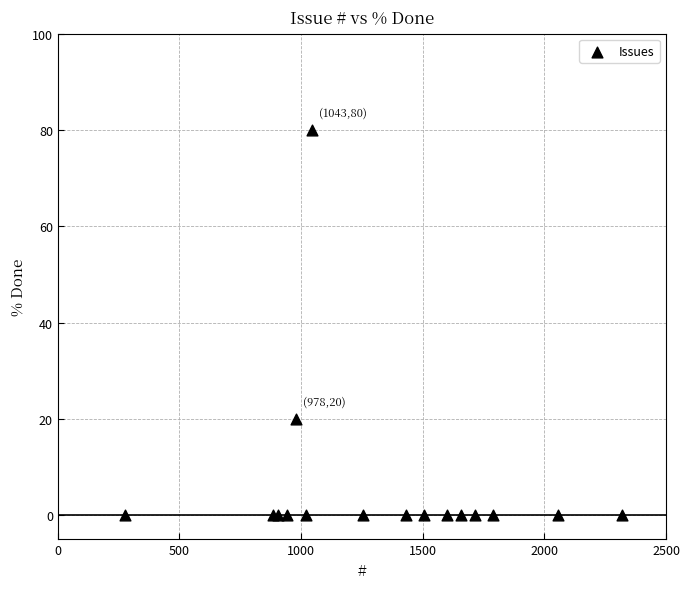

What Y value in the scatter plot is closest to 40?

20